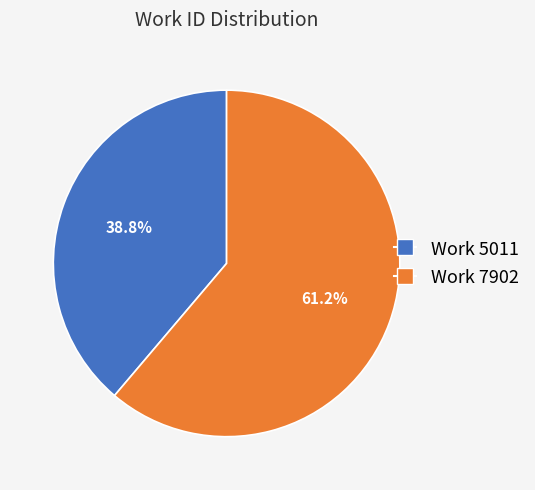

Approximately how many times larger is the value at Work 5011 compared to Work 7902?

0.6